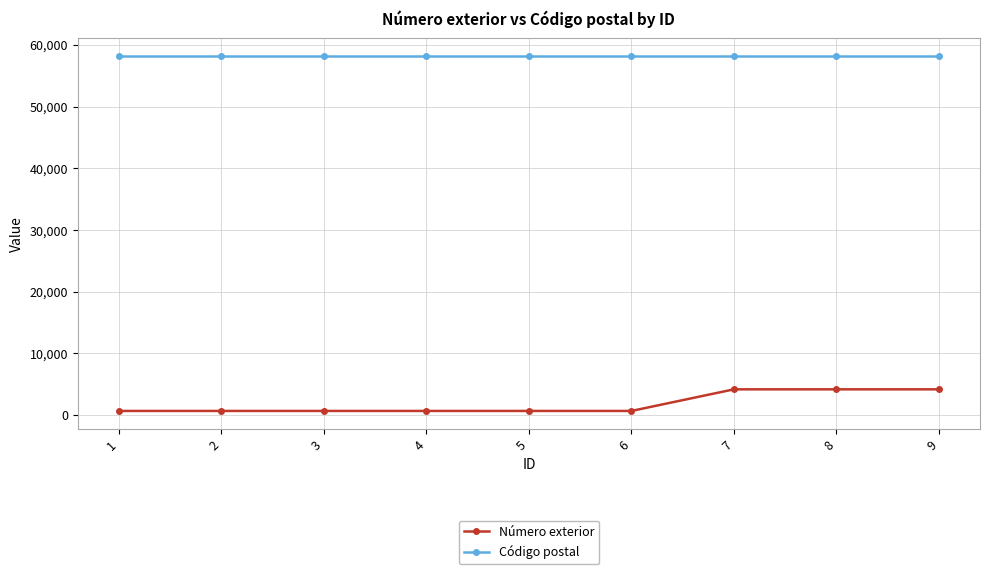

What is the maximum value shown in the chart?

58170